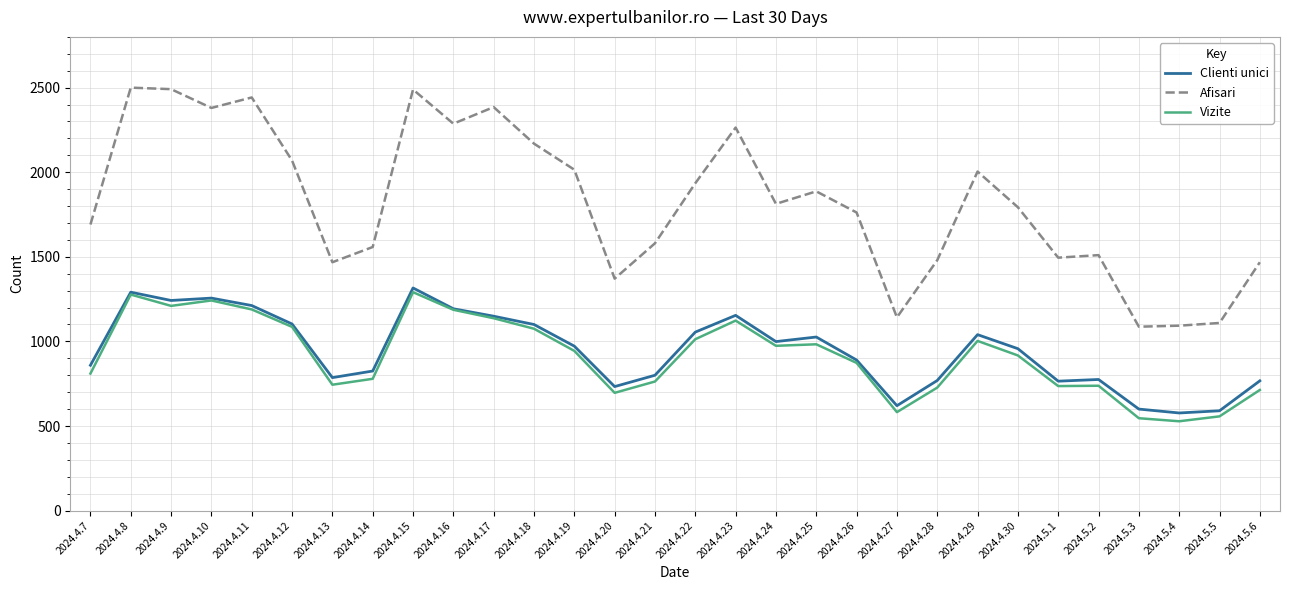

Is the value of Afisari at 2024.4.8 greater than the value of Clienti unici at 2024.5.5?

Yes